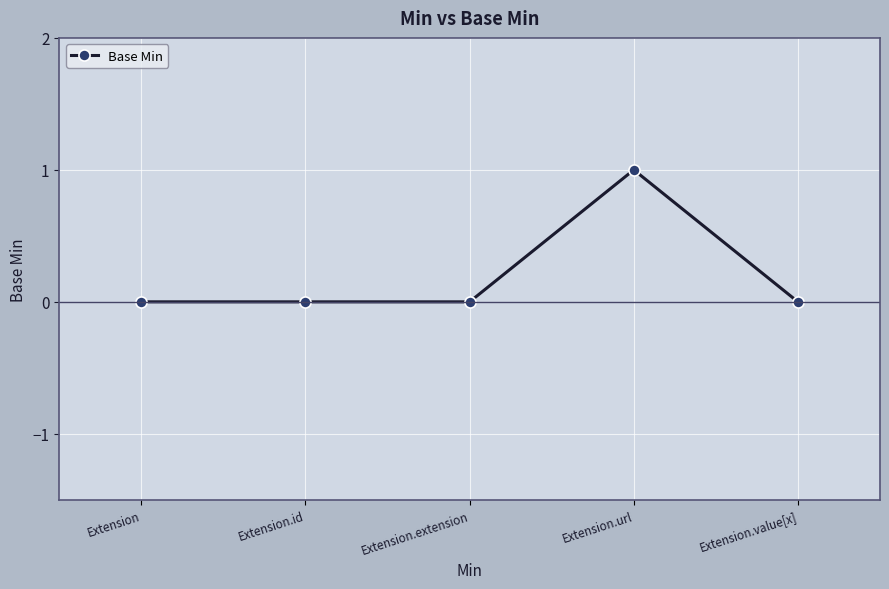

True or false: there are more than 0 points higher than both neighbors.

True